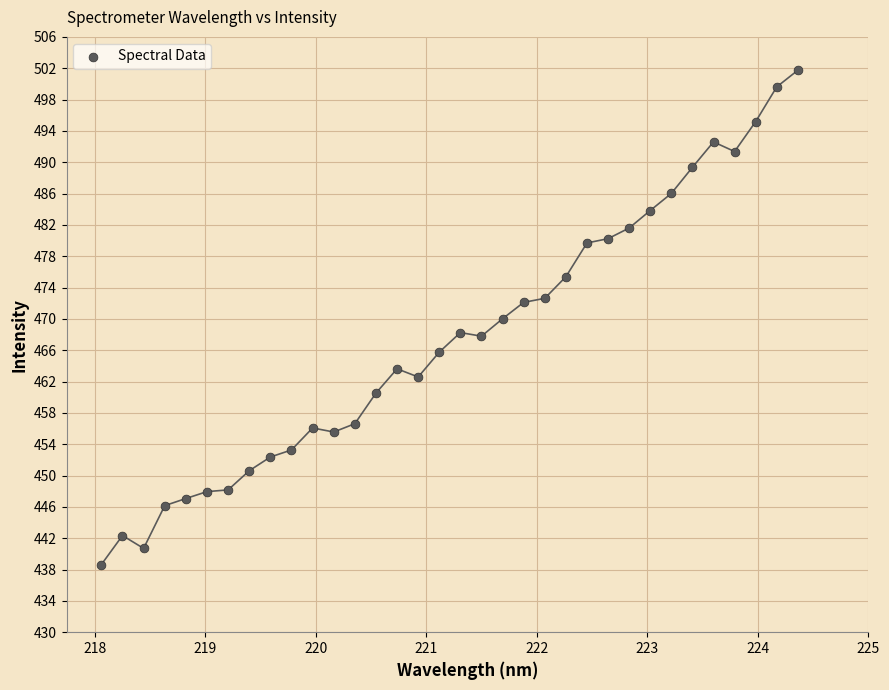

What is the range of X values (max minus min)?

6.3